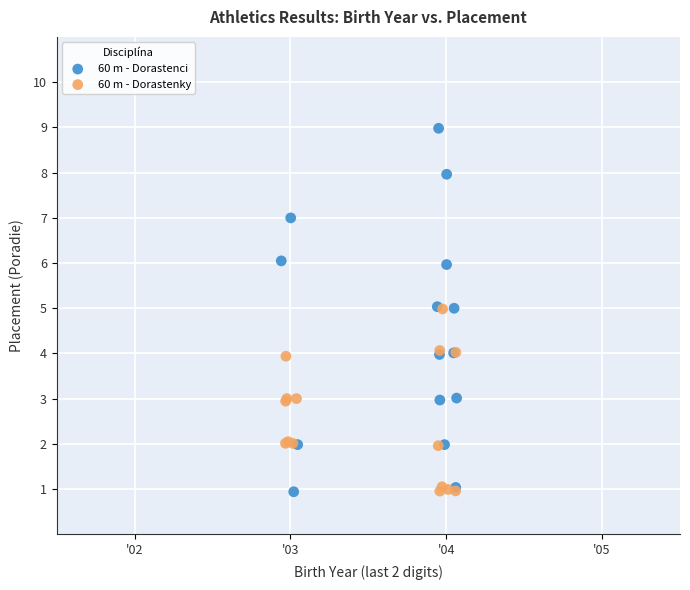

What are all the series names shown in the legend?

60 m - Dorastenci, 60 m - Dorastenky